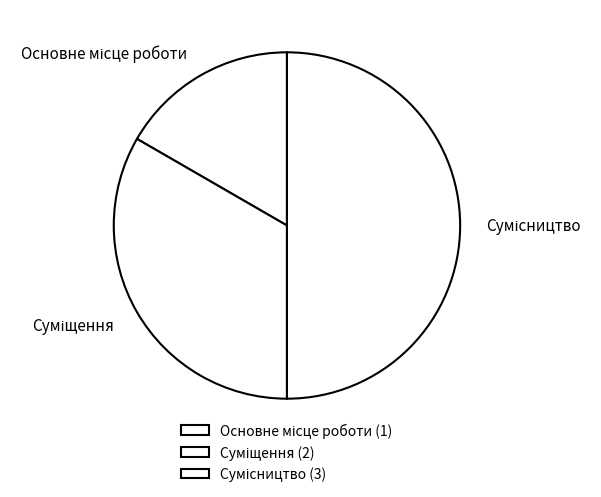

What is the total percentage of Суміщення and Сумісництво?

83.3%